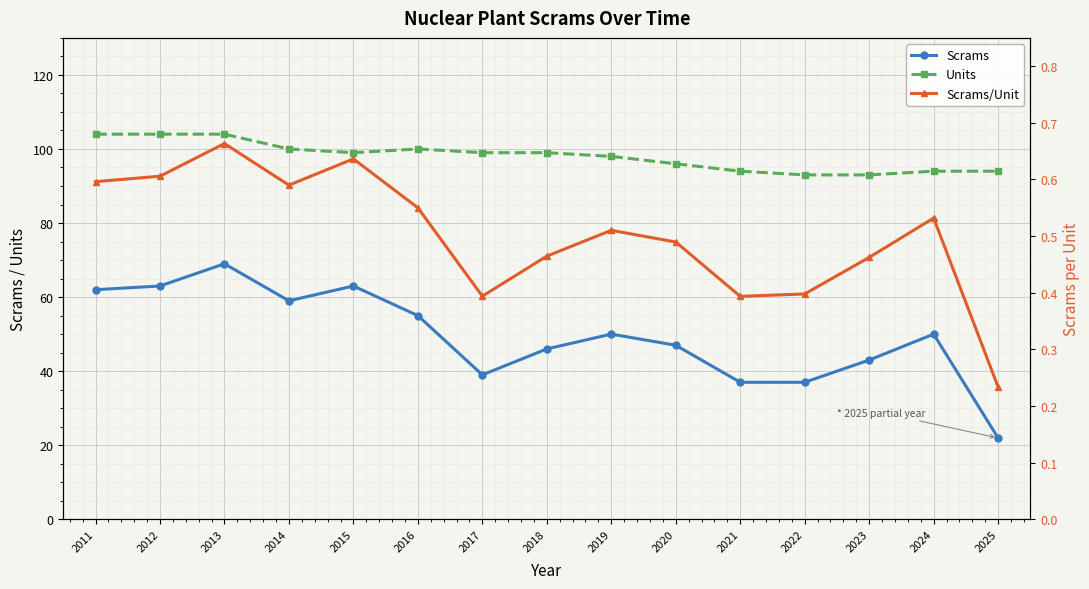

What is the difference between the maximum and minimum values in the Scrams series?

47.0